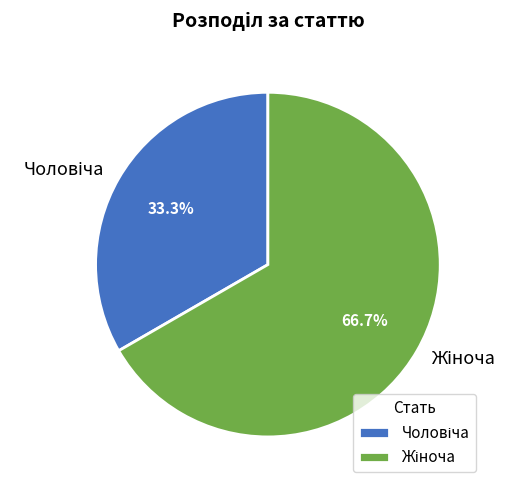

Is there a majority slice in this chart?

Yes